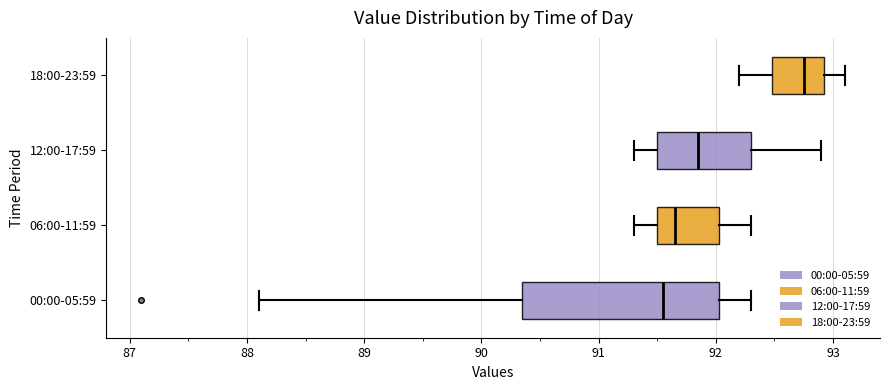

Where is the right edge of the box for 18:00-23:59 on the x-axis? The values are not printed on the chart, so give them approximately, as read against the axis.

92.9